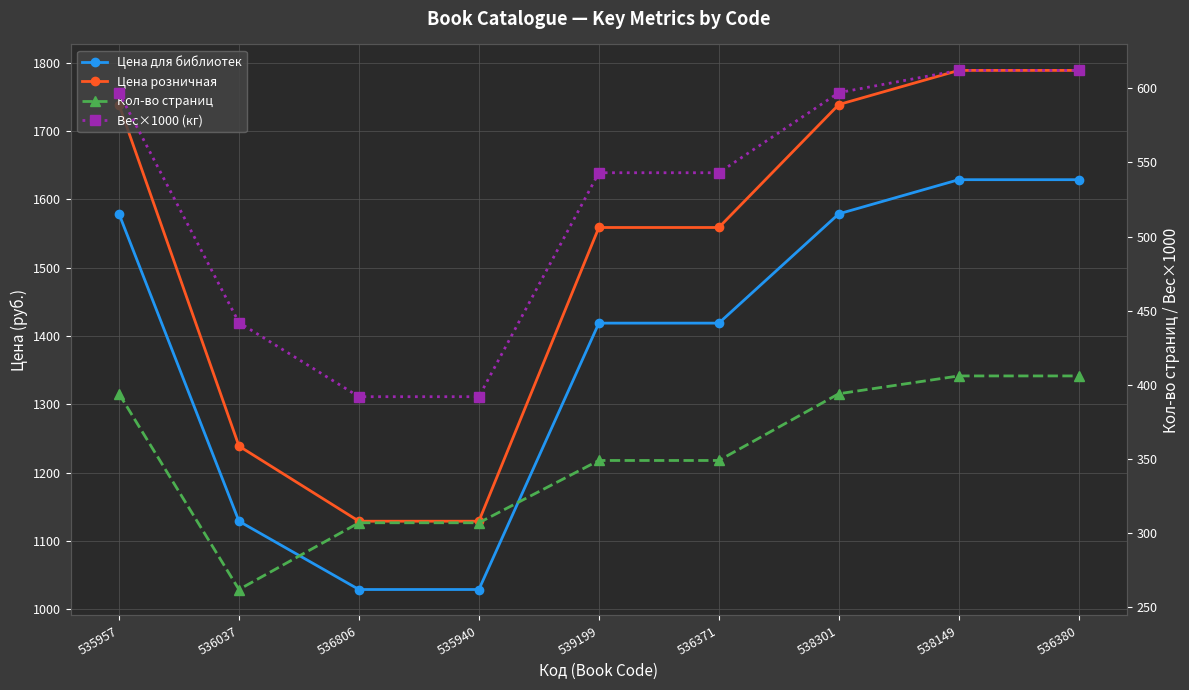

What is the spread (max minus min) of values at 536380?

1383